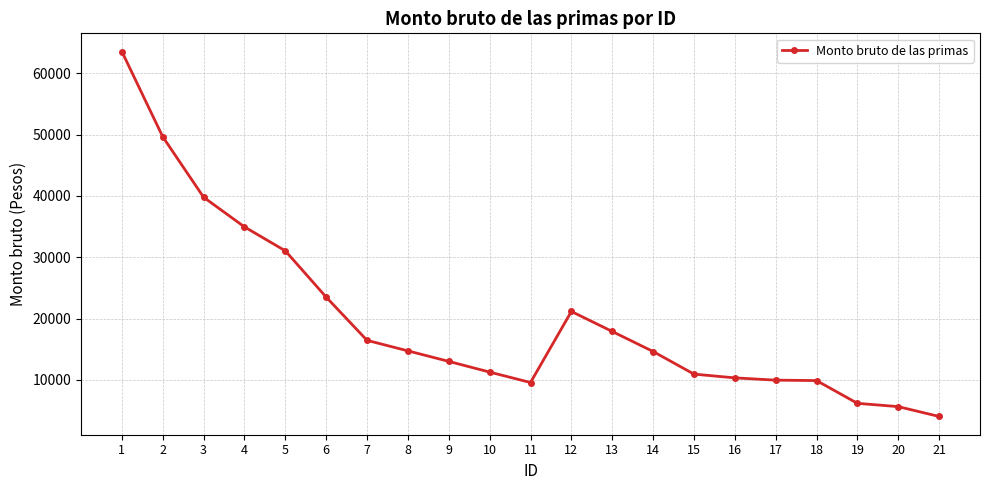

What is the sum of the values at 5 and 7?

47498.7